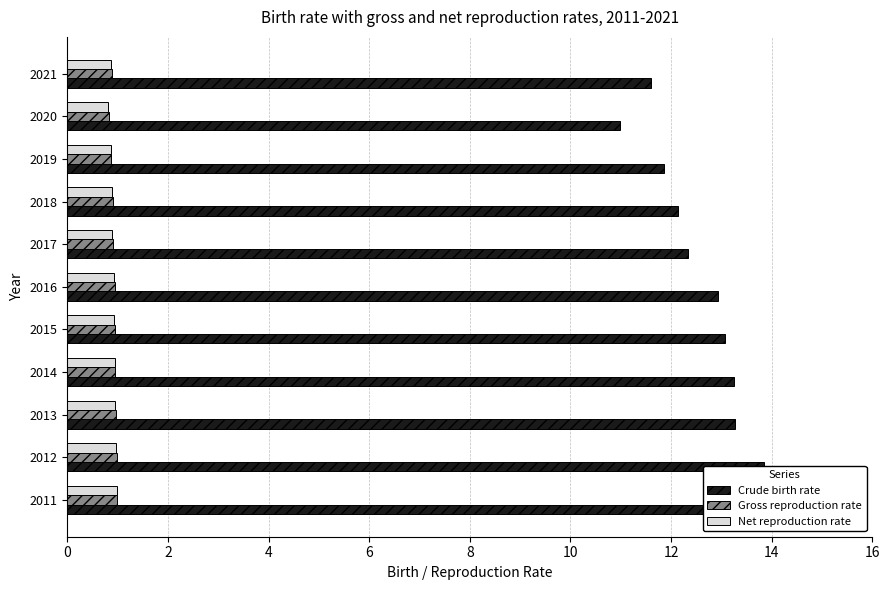

Which series has the widest spread of values?

Crude birth rate